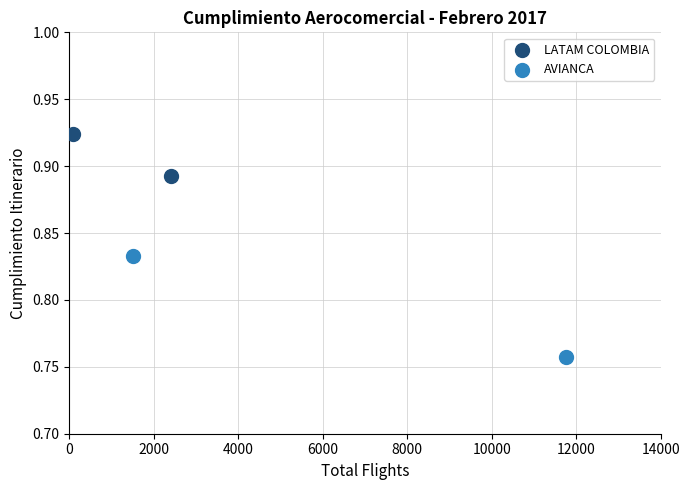

Which series has the largest Y range (max minus min)?

AVIANCA